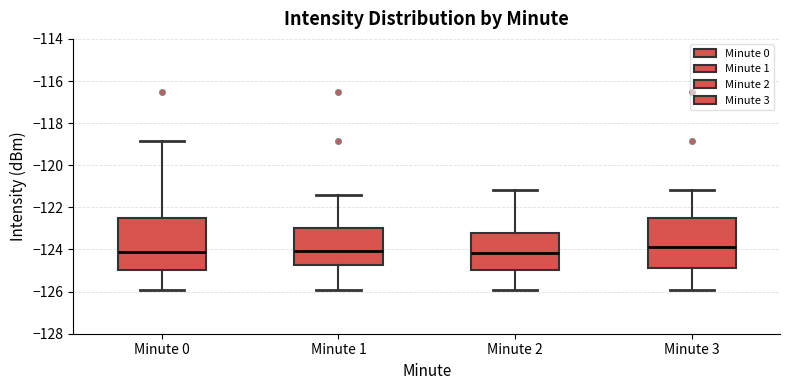

Where is the upper edge of the box for Minute 2 on the y-axis? The values are not printed on the chart, so give them approximately, as read against the axis.

-123.2